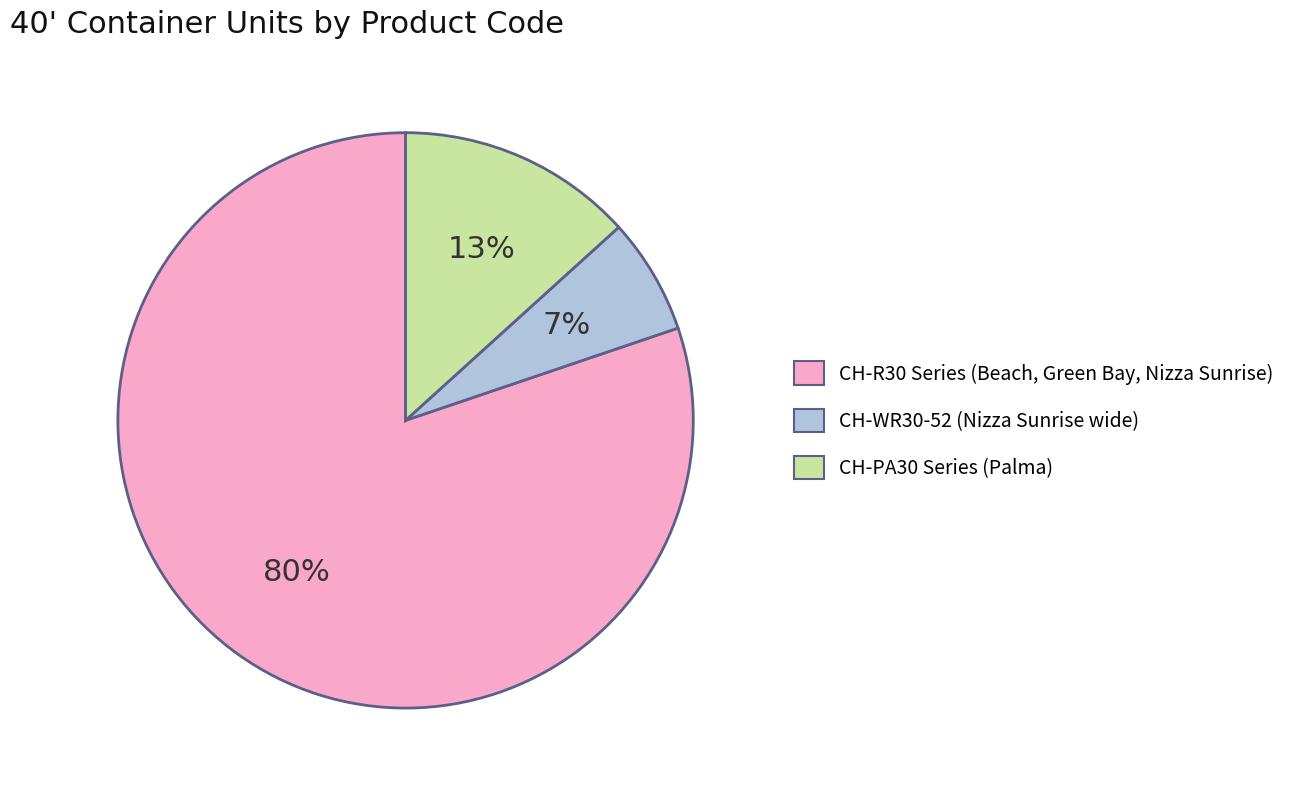

Does any single category account for the majority?

Yes